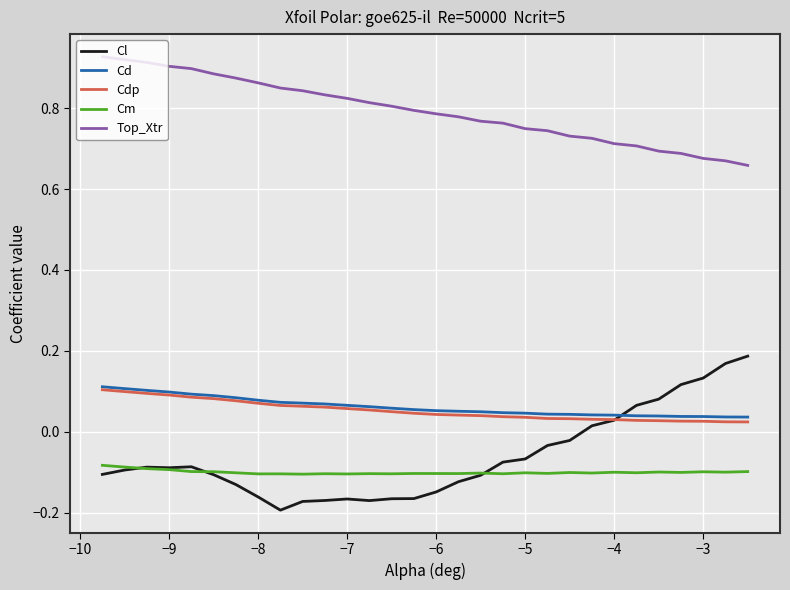

Which series has the largest total across all categories?

Top_Xtr